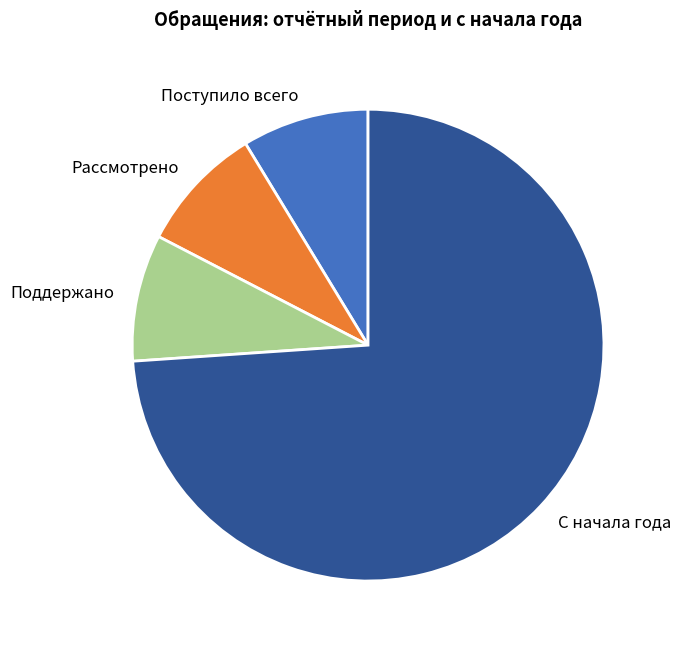

Is it true that Поддержано is 17% of the pie?

False